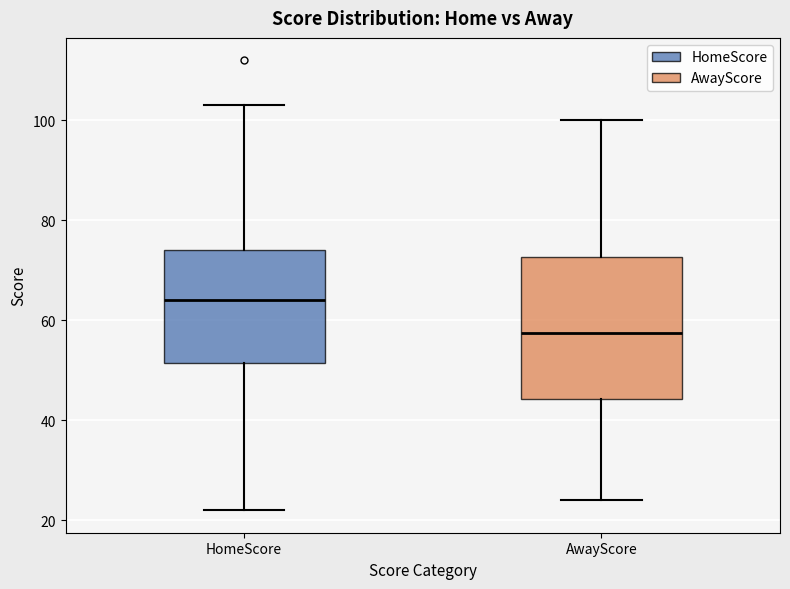

Reading left to right, transcribe this box plot: for each box, give where its median line is, the range the box spans, and where its two whiskers end, as read against the y-axis. The values are not printed on the chart, so give them approximately, as read against the axis.

HomeScore: median 64, box 52 to 74, whiskers 22 to 104
AwayScore: median 58, box 44 to 72, whiskers 24 to 100